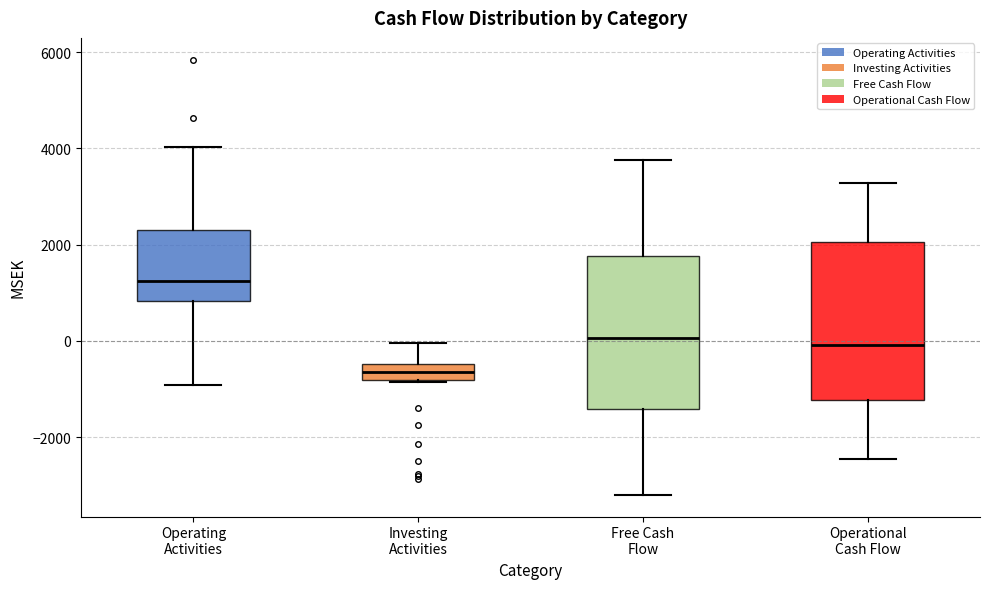

Which box's median line is the highest?

Operating Activities